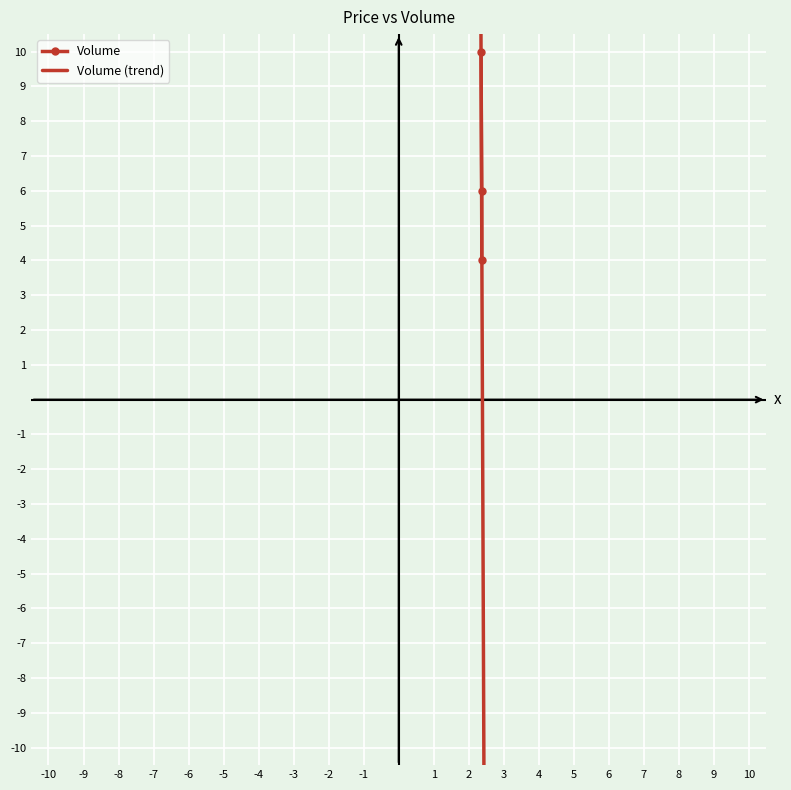

Approximately how many times larger is the value at 2.37 compared to 2.35?

0.6